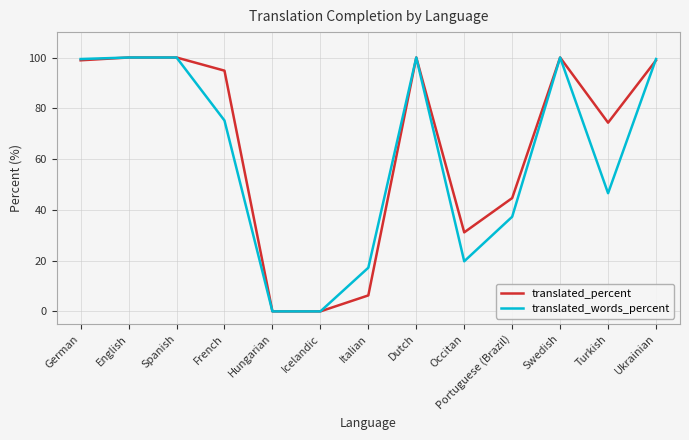

At which label does translated_percent first exceed 94?

German